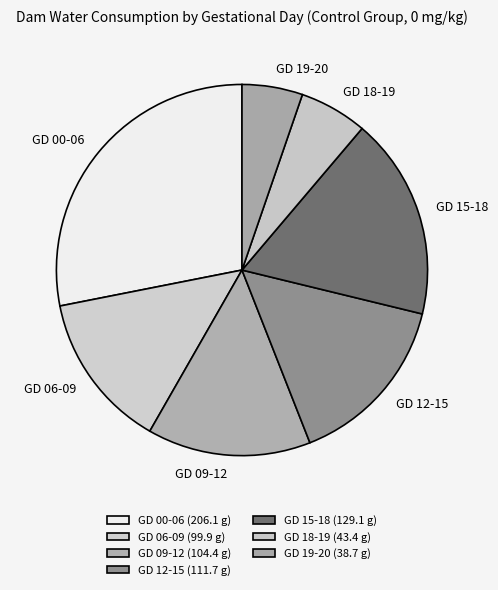

Approximately how many times larger is the value at GD 18-19 compared to GD 15-18?

0.3